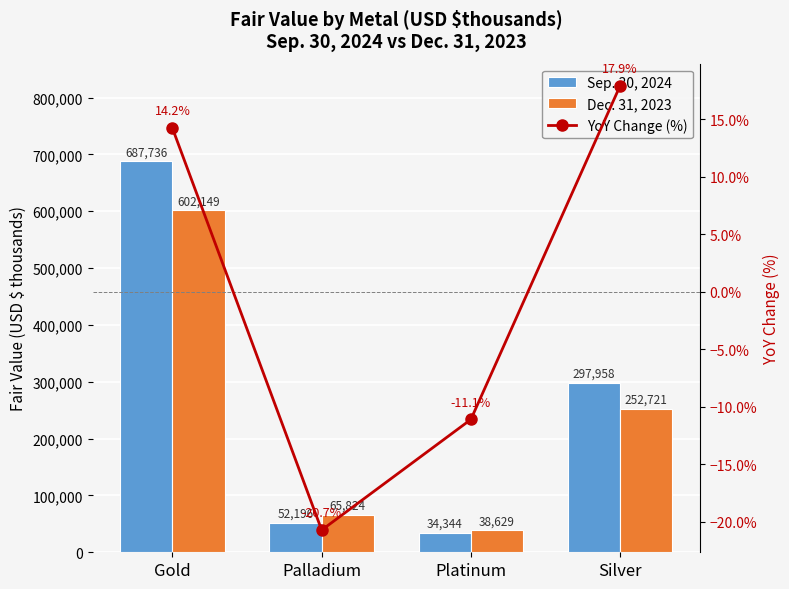

Is the value of YoY Change (%) at Silver greater than the value of Dec. 31, 2023 at Palladium?

No